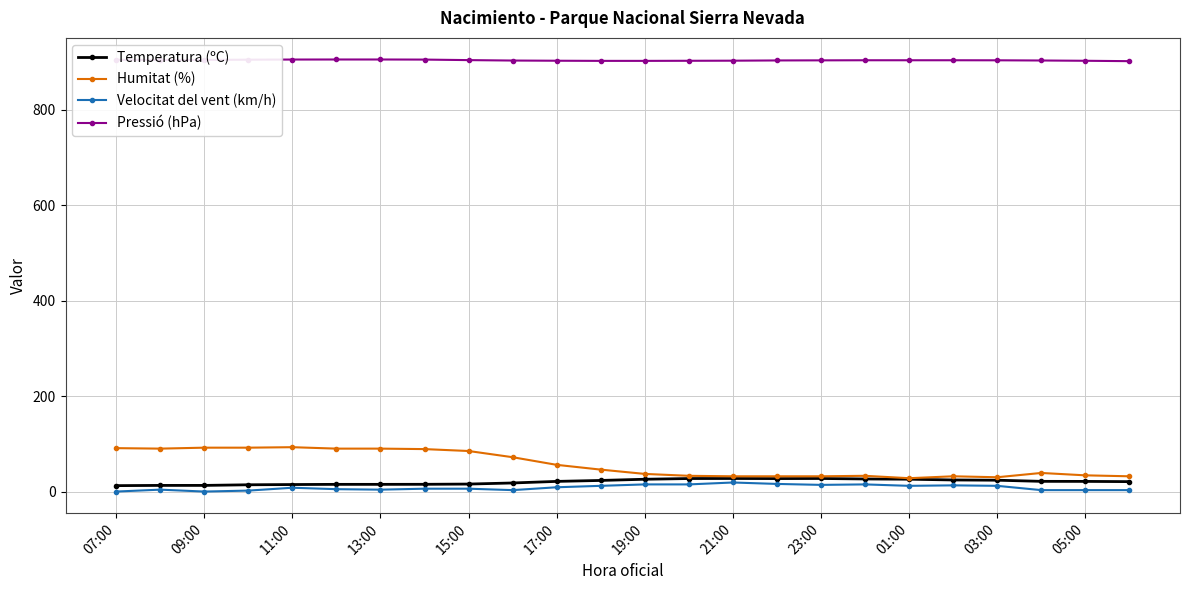

True or false: Humitat (%) and Pressió (hPa) cross at least once.

False